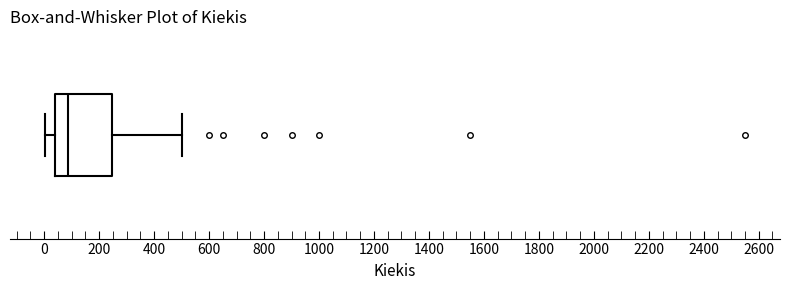

Read this box plot against the x-axis: the position of the median line, the range covered by the box, and the ends of both whiskers. The values are not printed on the chart, so give them approximately, as read against the axis.

median 80, box 40 to 240, whiskers 0 to 500